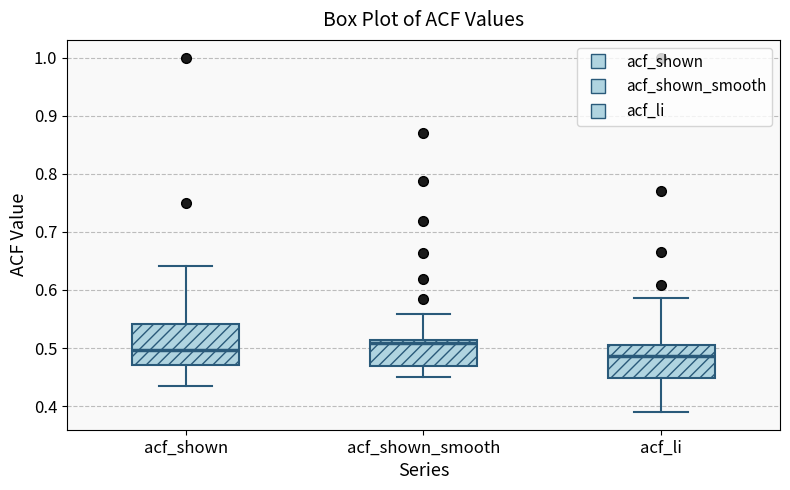

Where does the upper whisker of the box for acf_shown end on the y-axis? The values are not printed on the chart, so give them approximately, as read against the axis.

0.64